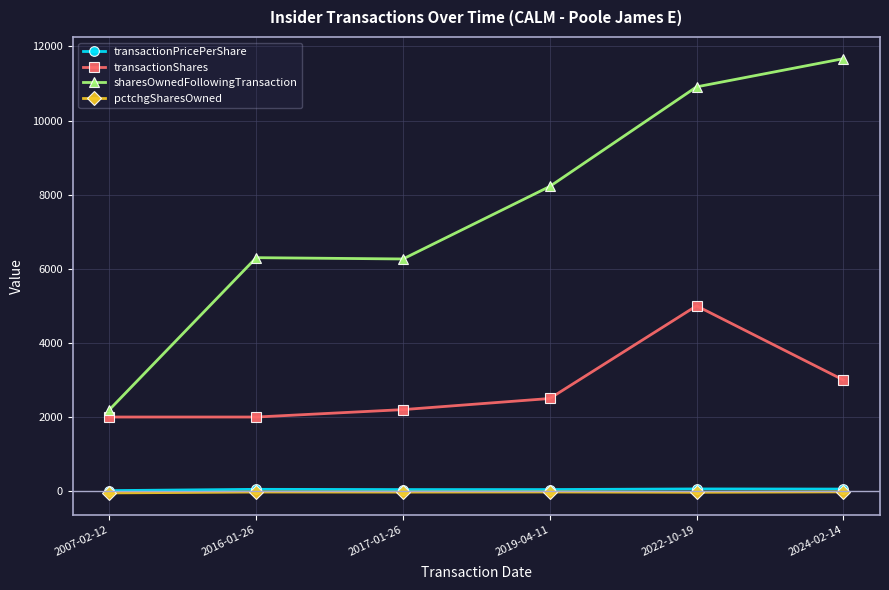

In pctchgSharesOwned, how many points are higher than both neighbors (excluding endpoints)?

2